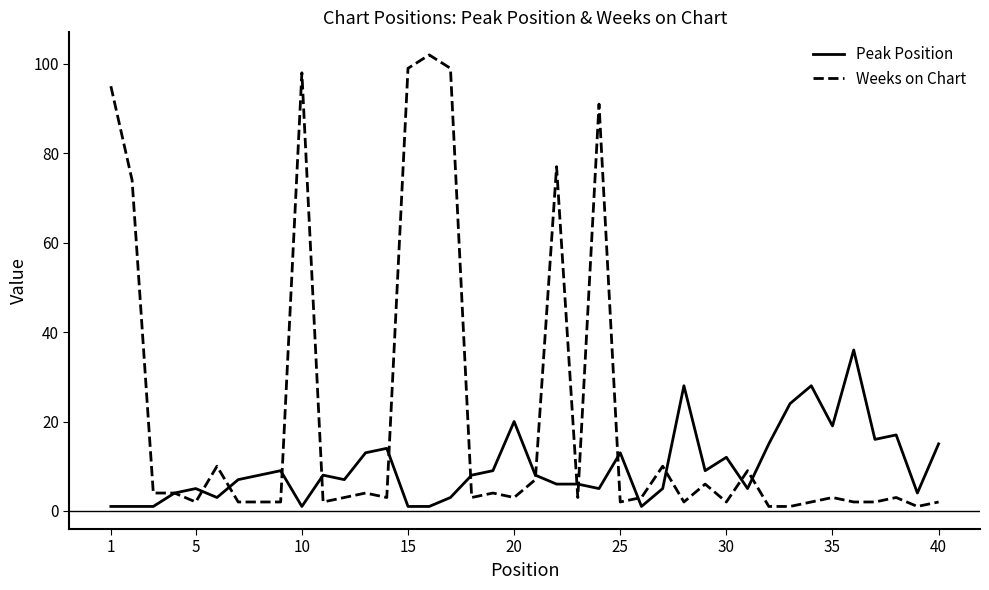

Which series has the widest spread of values?

Weeks on Chart